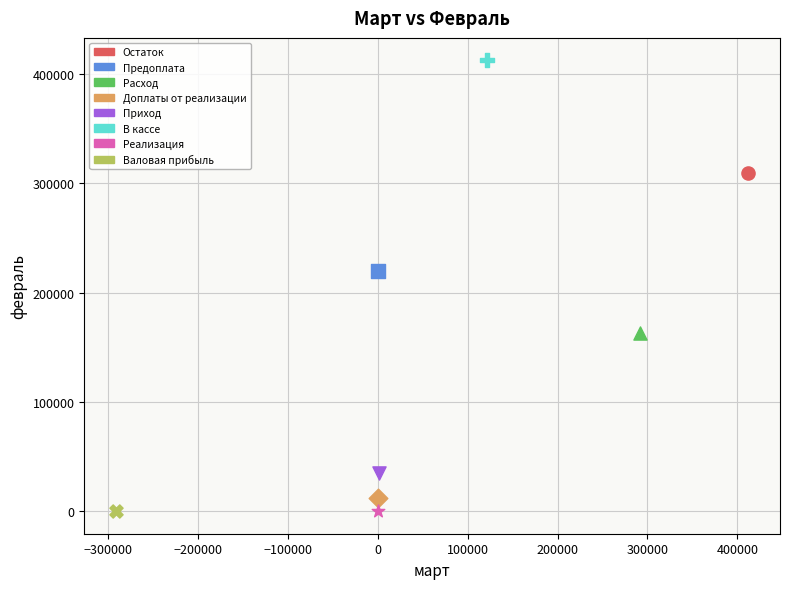

What are all the series names shown in the legend?

Остаток, Предоплата, Расход, Доплаты от реализации, Приход, В кассе, Реализация, Валовая прибыль